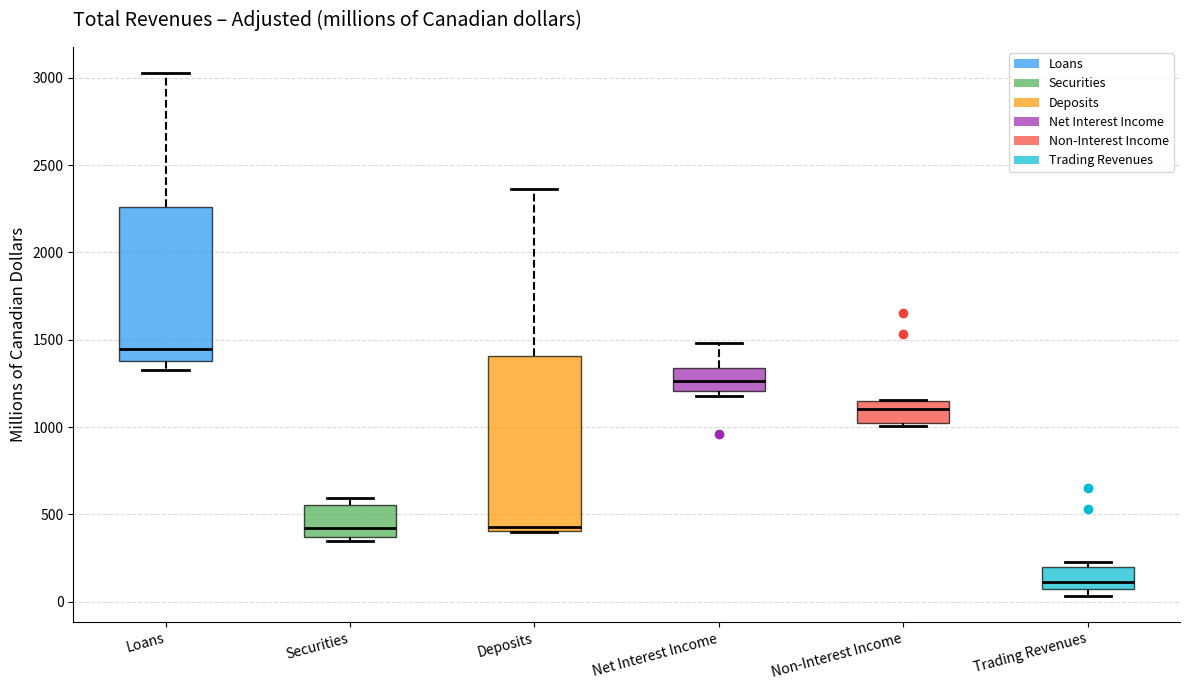

Comparing the boxes themselves (not the whiskers), which one is the tallest?

Deposits